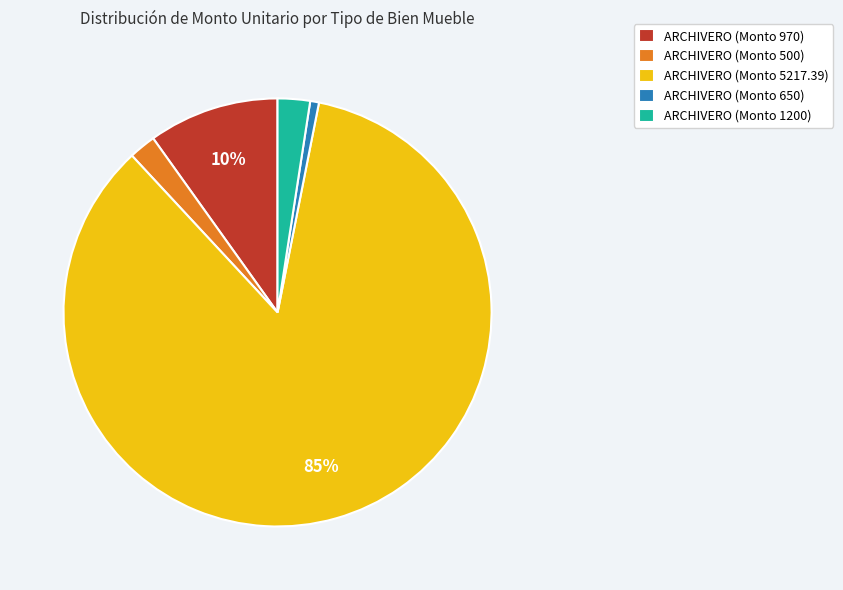

How many segments does this pie chart have?

5